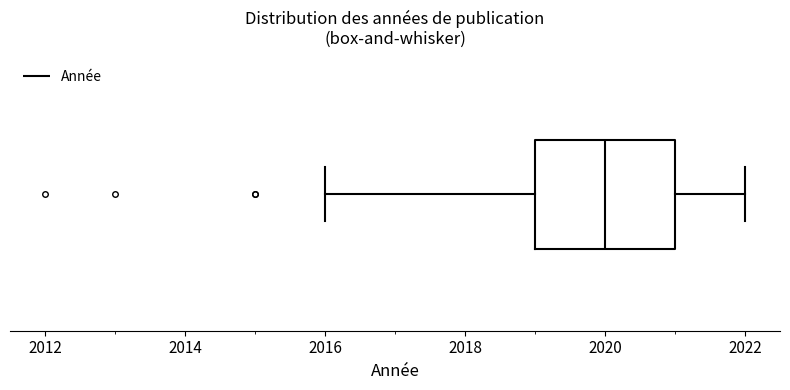

Read this box plot against the x-axis: the position of the median line, the range covered by the box, and the ends of both whiskers. The values are not printed on the chart, so give them approximately, as read against the axis.

median 2020, box 2019 to 2021, whiskers 2016 to 2022